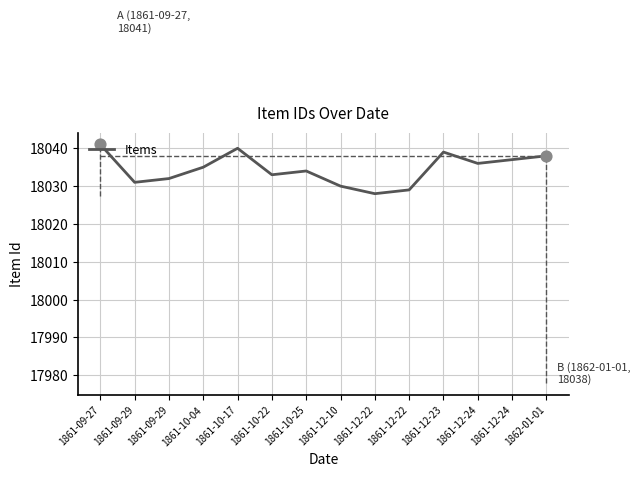

What is the ratio of the value at 1861-10-22 to the value at 1861-12-23?

1.0